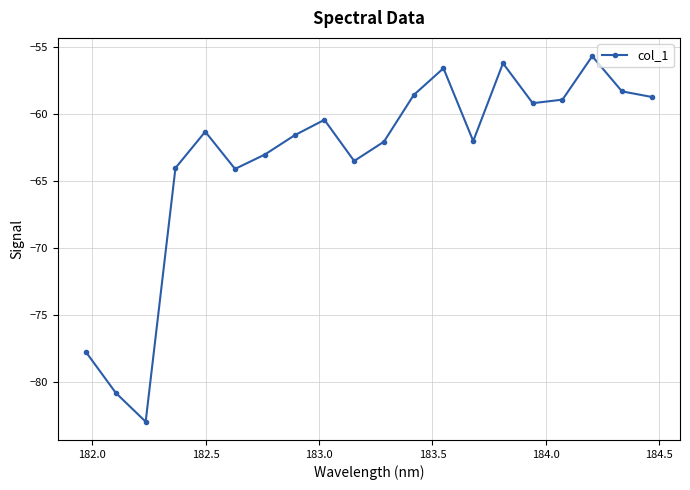

What is the sum of all values?

-1265.5